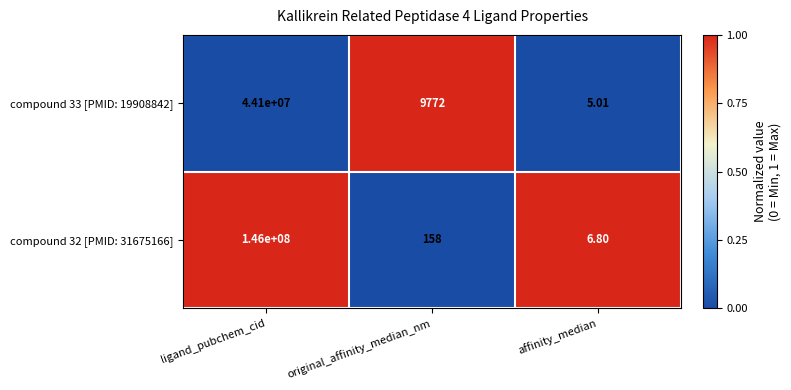

At which label does compound 33 [PMID: 19908842] first exceed 9772?

ligand_pubchem_cid